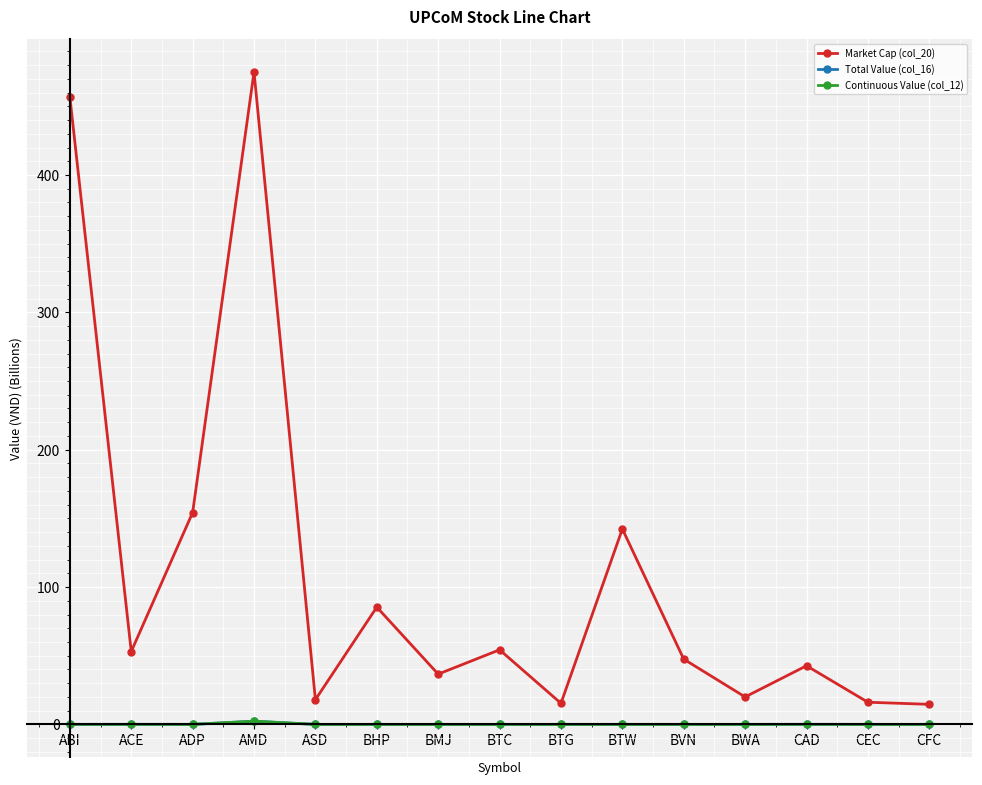

Does the chart have visible grid lines?

Yes